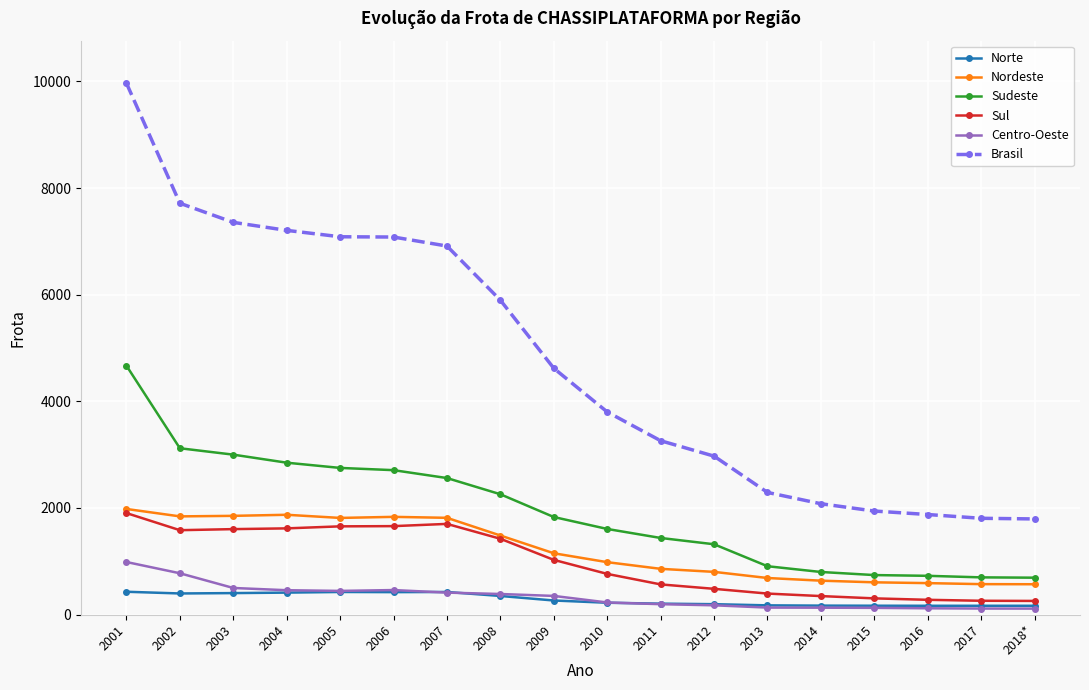

True or false: Norte and Brasil cross at least once.

False